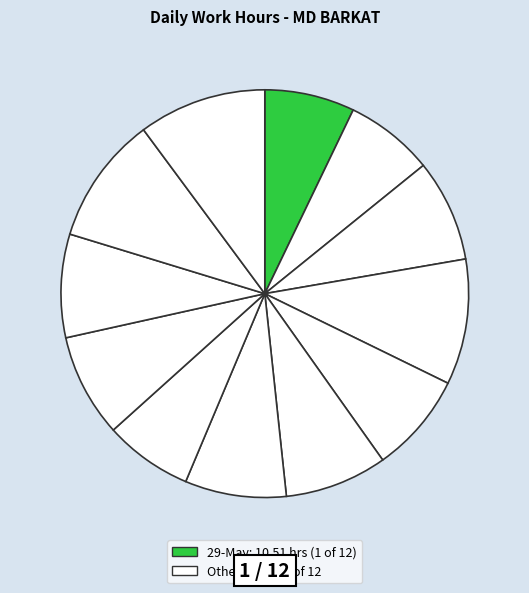

How many segments does this pie chart have?

12